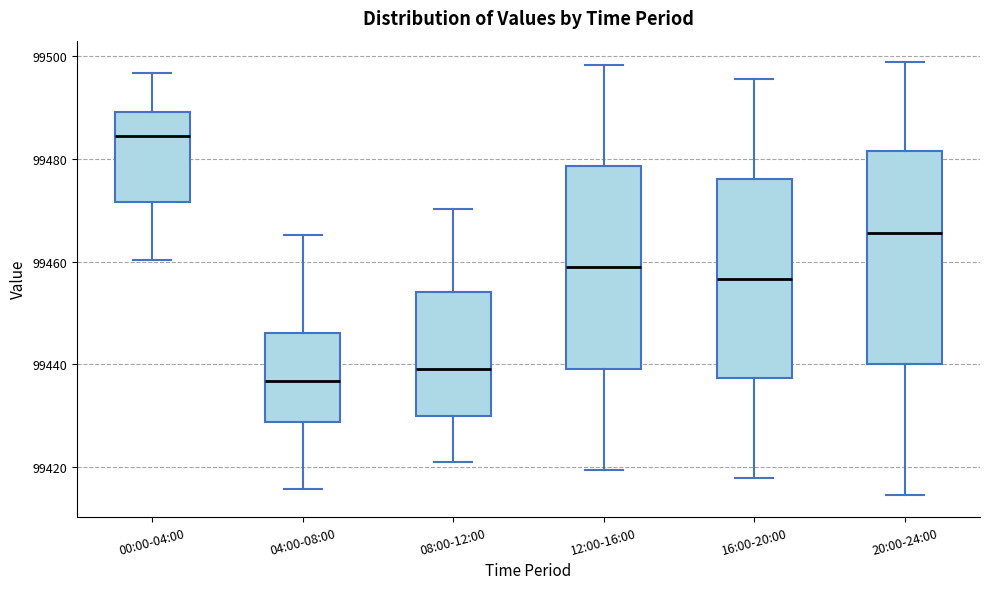

Comparing the boxes themselves (not the whiskers), which one is the tallest?

20:00-24:00